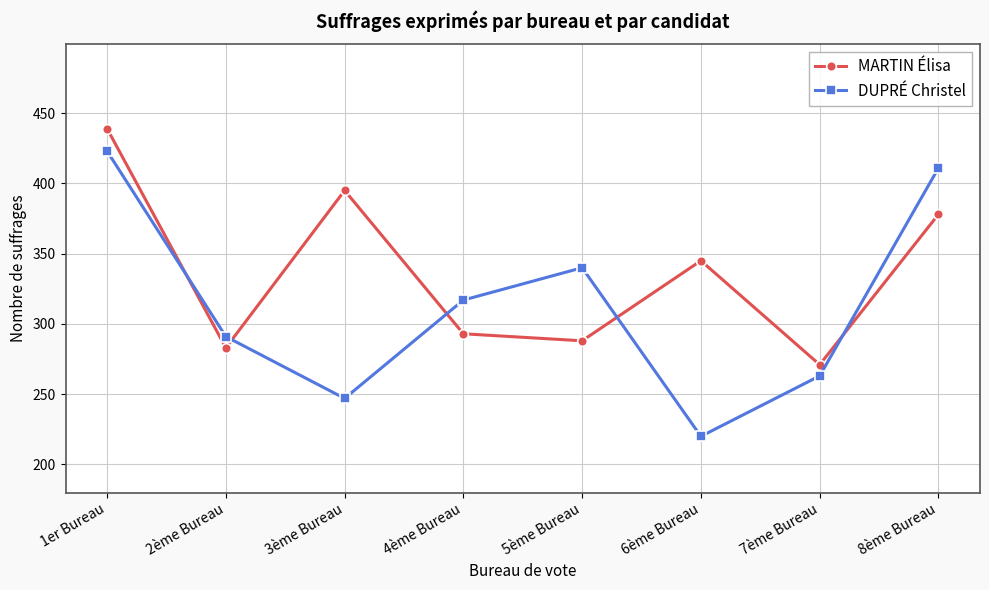

What is the total value across all series at 1er Bureau?

862